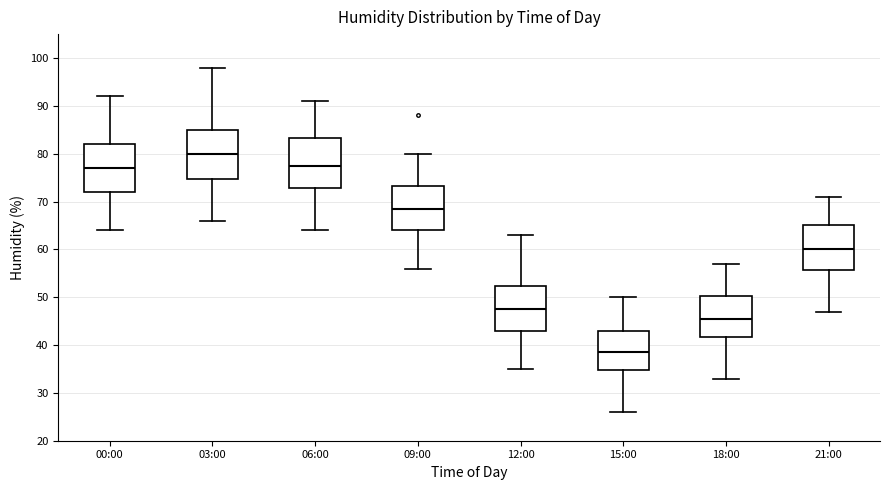

Reading left to right, read every box against the y-axis: the position of its median line, the range the box covers, and the ends of its whiskers. The values are not printed on the chart, so give them approximately, as read against the axis.

00:00: median 77, box 72 to 82, whiskers 64 to 92
03:00: median 80, box 75 to 85, whiskers 66 to 98
06:00: median 78, box 73 to 83, whiskers 64 to 91
09:00: median 69, box 64 to 73, whiskers 56 to 80
12:00: median 48, box 43 to 52, whiskers 35 to 63
15:00: median 39, box 35 to 43, whiskers 26 to 50
18:00: median 46, box 42 to 50, whiskers 33 to 57
21:00: median 60, box 56 to 65, whiskers 47 to 71